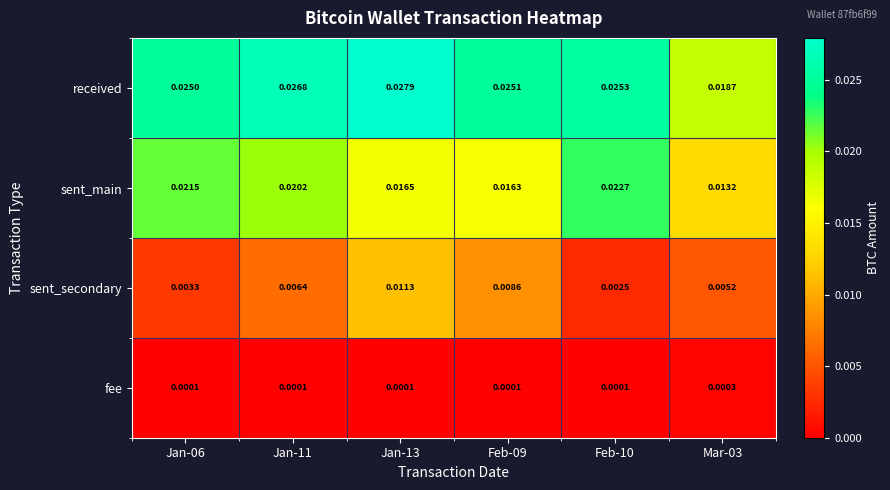

Which series has the largest total across all categories?

received